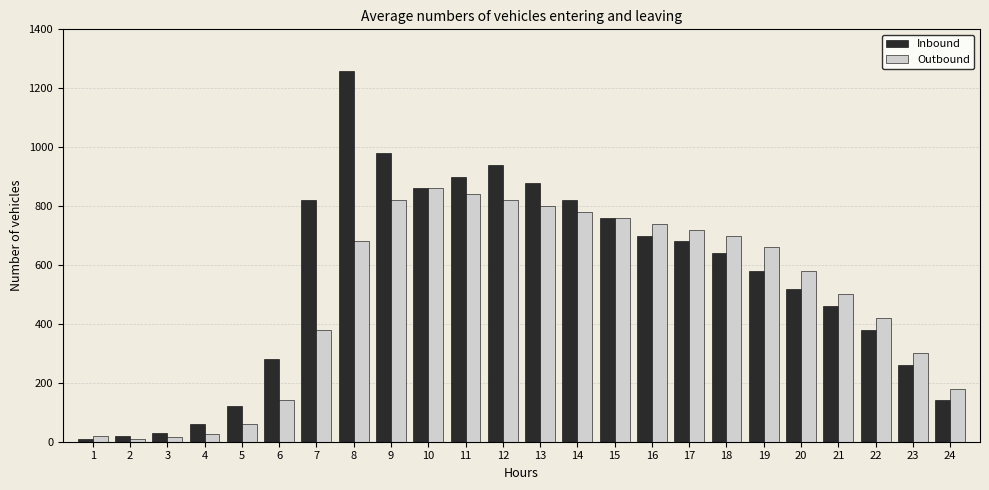

At which category is the sum across all series the highest?

8